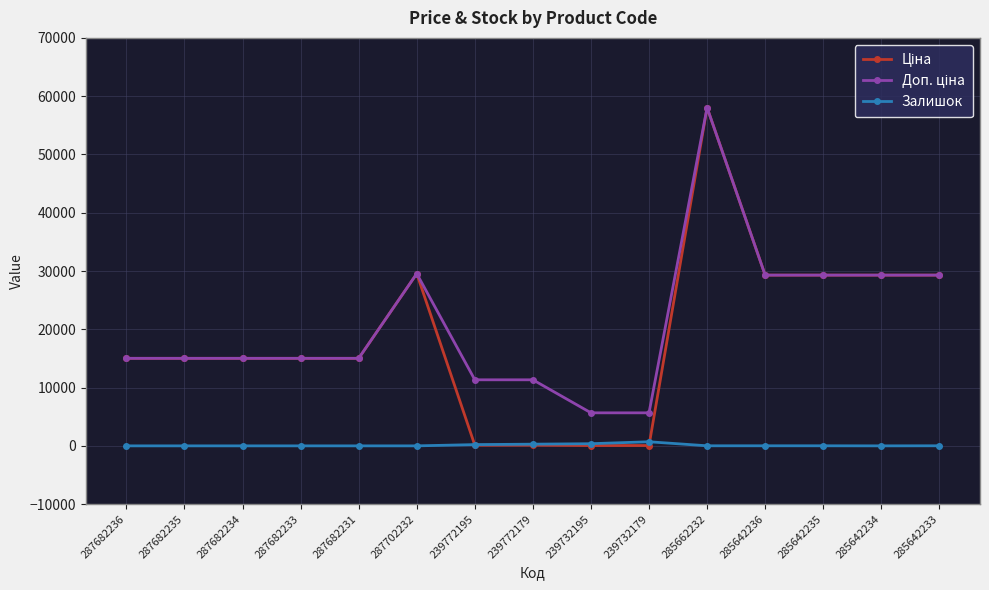

Does the chart display data point markers on the line(s)?

Yes